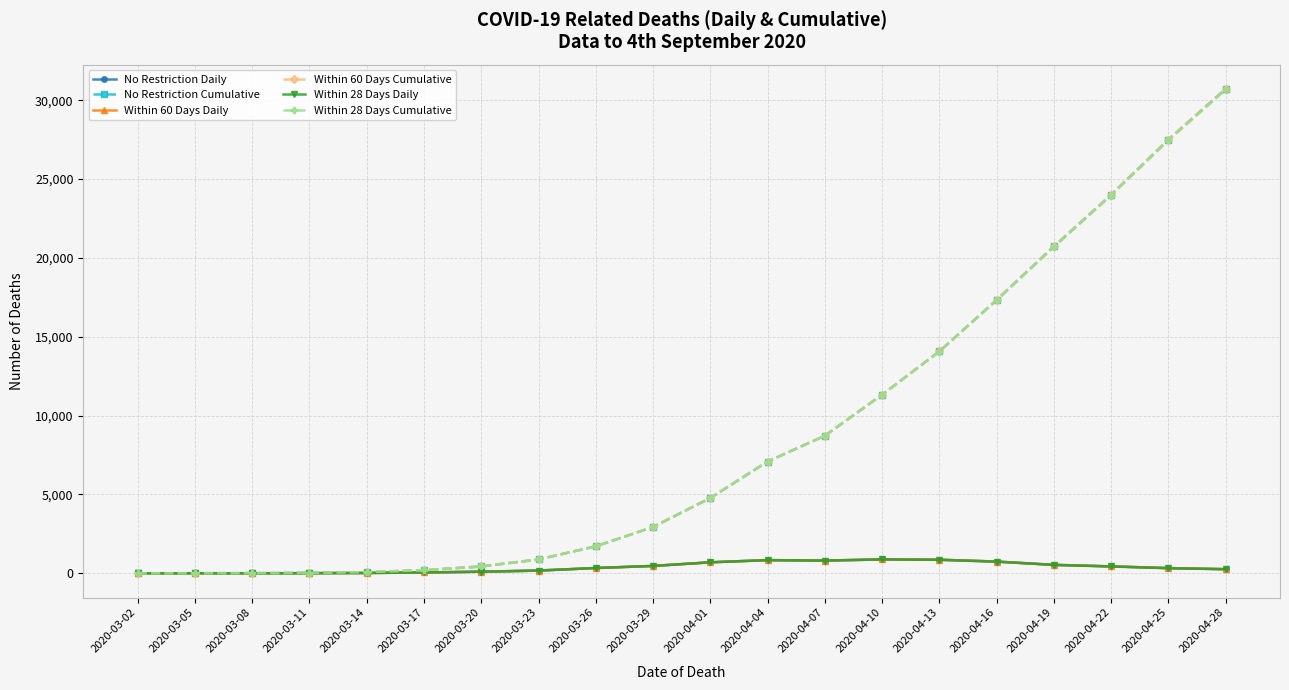

Reading left to right, extract all data points from this chart.

No Restriction Daily: 1	3	0	8	20	51	102	173	335	467	697	836	806	881	861	744	538	440	330	264
No Restriction Cumulative: 1	6	9	25	73	198	434	879	1711	2937	4774	7087	8723	11329	14073	17337	20732	24012	27510	30726
Within 60 Days Daily: 1	3	0	8	20	51	102	173	335	467	697	836	806	881	861	744	538	440	330	264
Within 60 Days Cumulative: 1	6	9	25	73	198	434	879	1711	2937	4774	7087	8723	11329	14073	17337	20732	24012	27510	30726
Within 28 Days Daily: 1	3	0	8	20	51	102	173	335	467	697	836	805	880	855	740	530	432	322	256
Within 28 Days Cumulative: 1	6	9	25	73	198	434	879	1711	2937	4774	7086	8721	11320	14060	17310	20690	23960	27450	30660